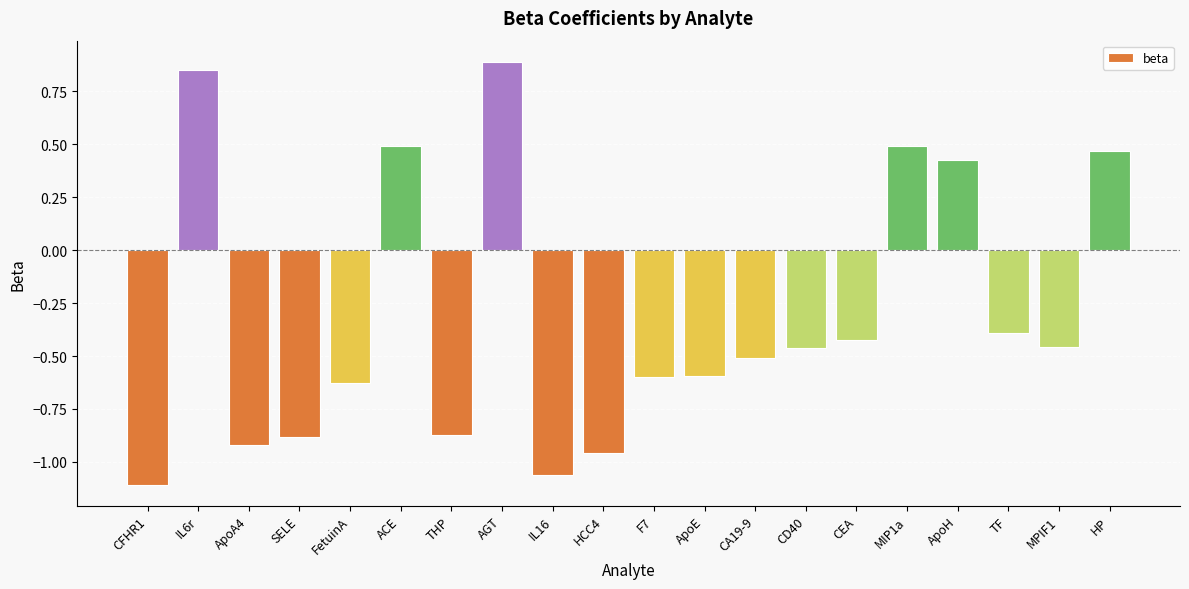

The chart shows a value of -0.6 at F7. True or false?

True